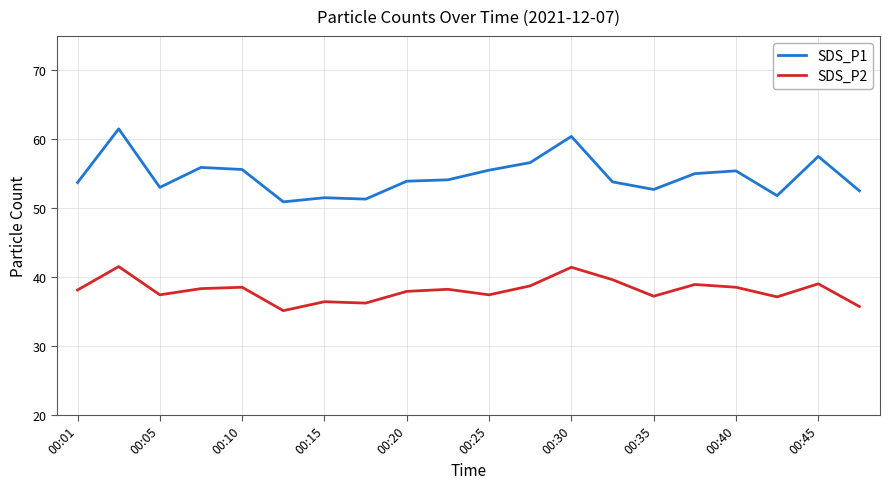

Which series has the largest range (max minus min)?

SDS_P1